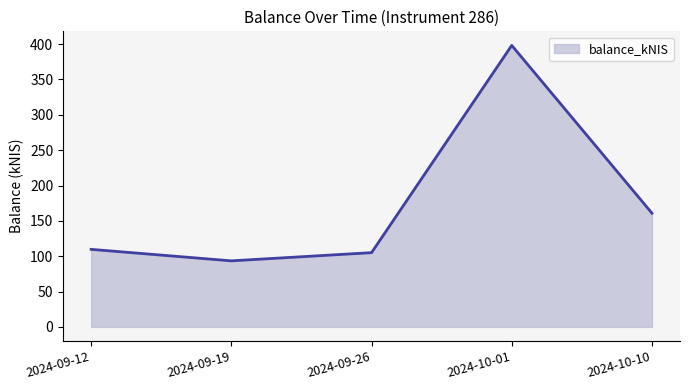

At which category does the chart reach its minimum across all series?

2024-09-19